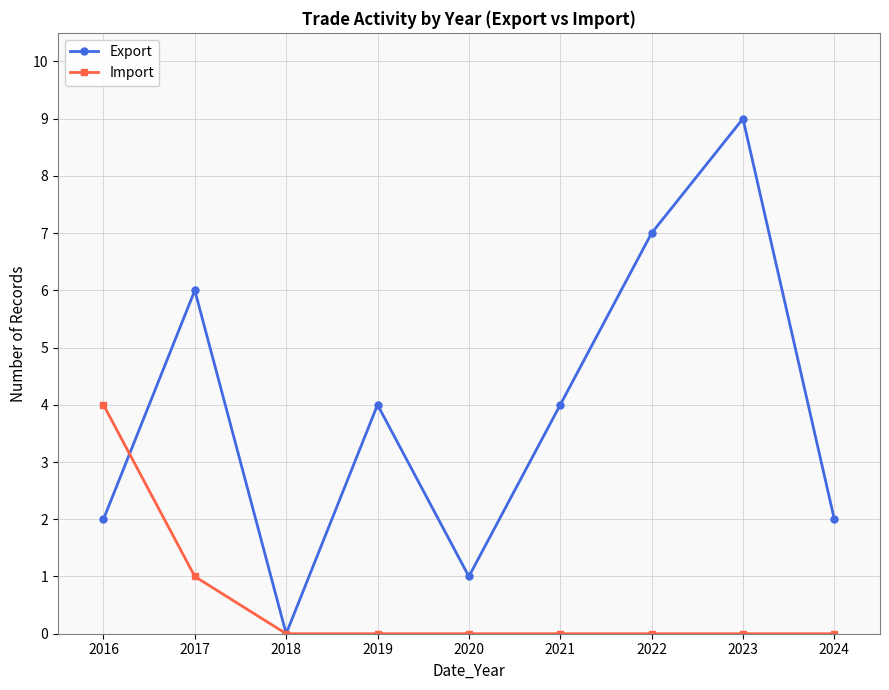

Where is the first local maximum for Export?

2017